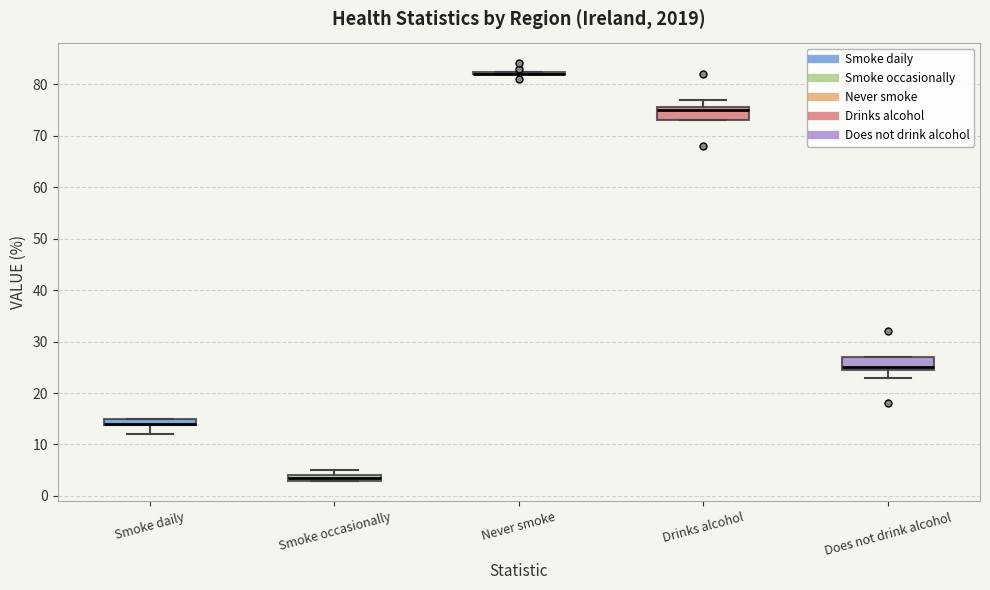

Where is the lower edge of the box for Smoke occasionally on the y-axis? The values are not printed on the chart, so give them approximately, as read against the axis.

3